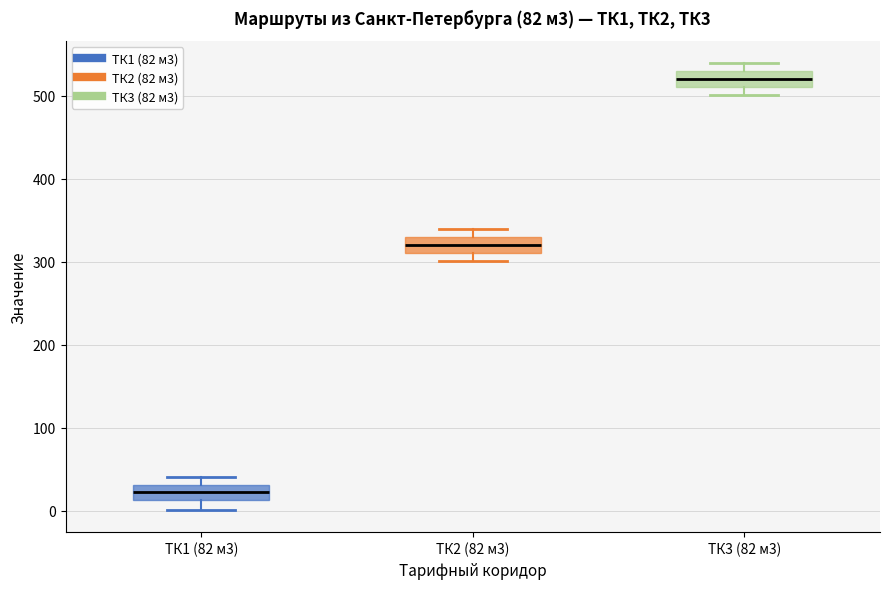

Which box's median line is the highest?

ТК3 (82 м3)